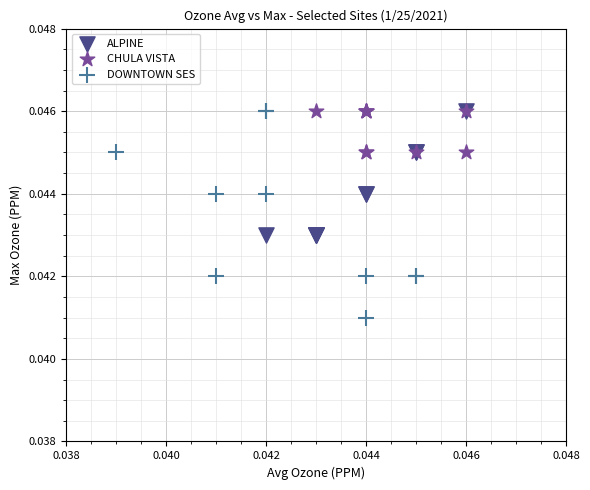

Which series contains the lowest Y value?

DOWNTOWN SES